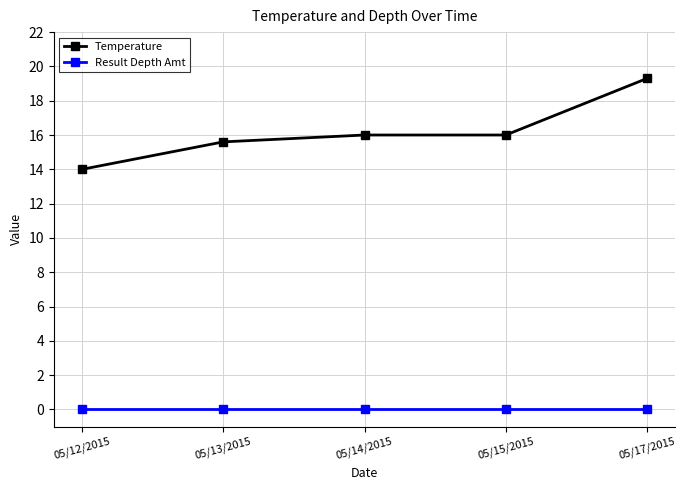

What are all the series names shown in the legend?

Temperature, Result Depth Amt